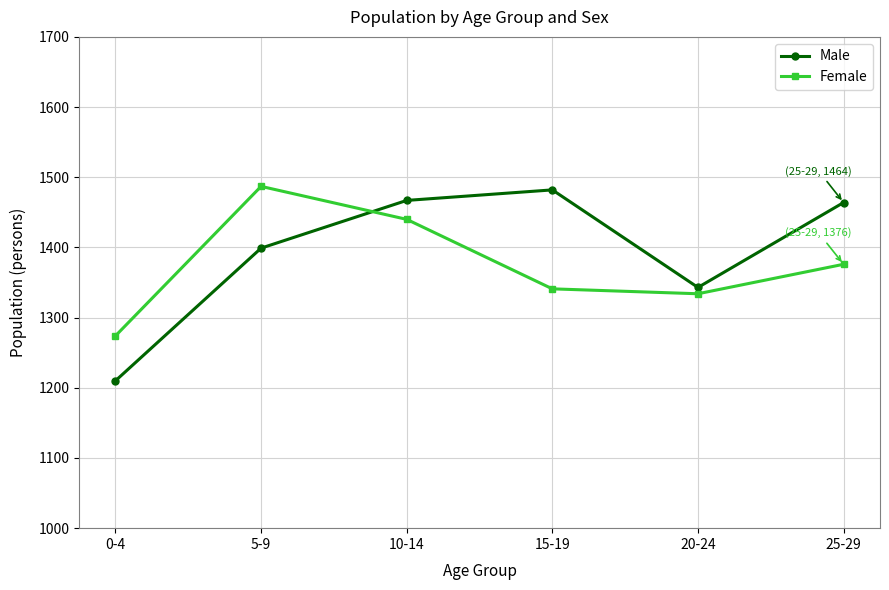

Which series has the largest total across all categories?

Male